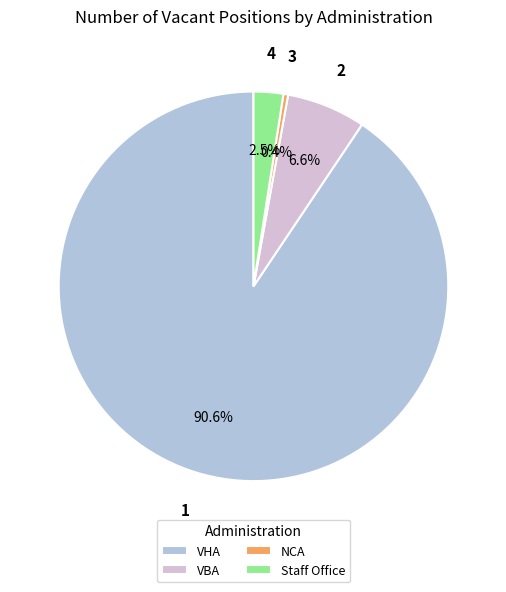

Rank the categories by value from highest to lowest.

VHA, VBA, Staff Office, NCA